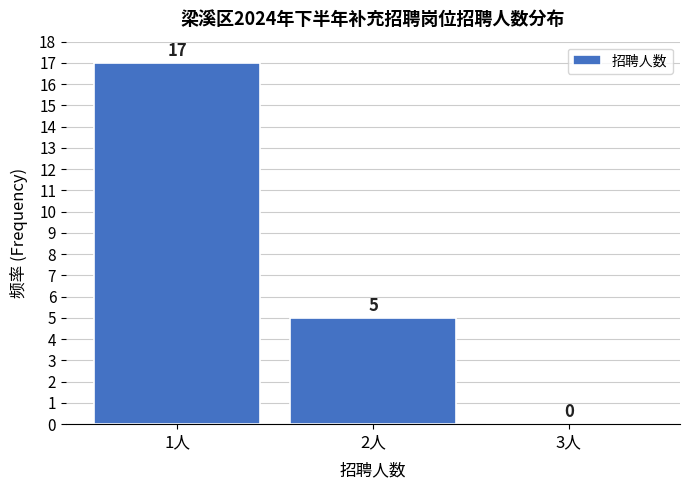

Reading left to right, list every bar in this chart as the range it spans on the x-axis followed by its height.

0.5 to 1.5: 17
1.5 to 2.5: 5
2.5 to 3.5: 0